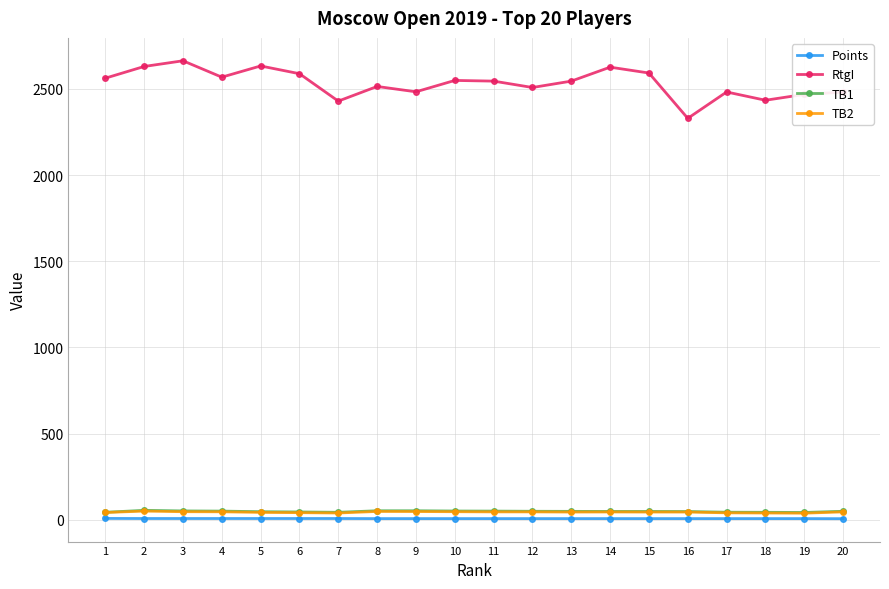

True or false: Points and TB1 cross at least once.

False